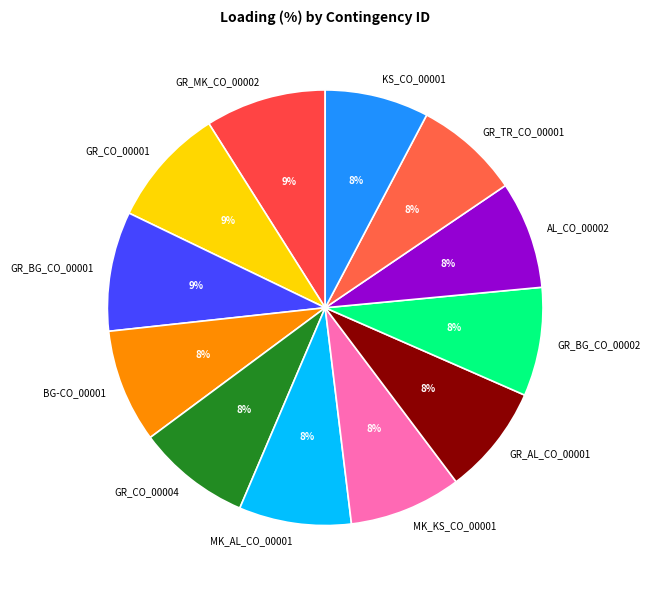

How many slices are in this pie chart?

12